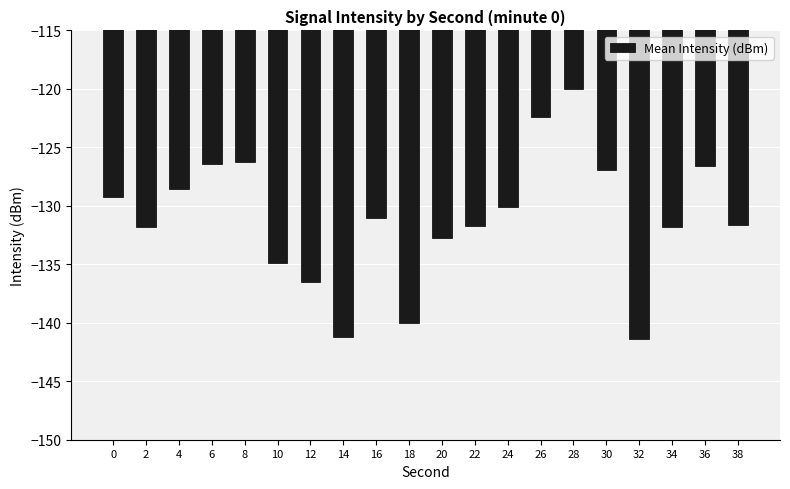

What is the change in value from 18 to 32?

-1.3